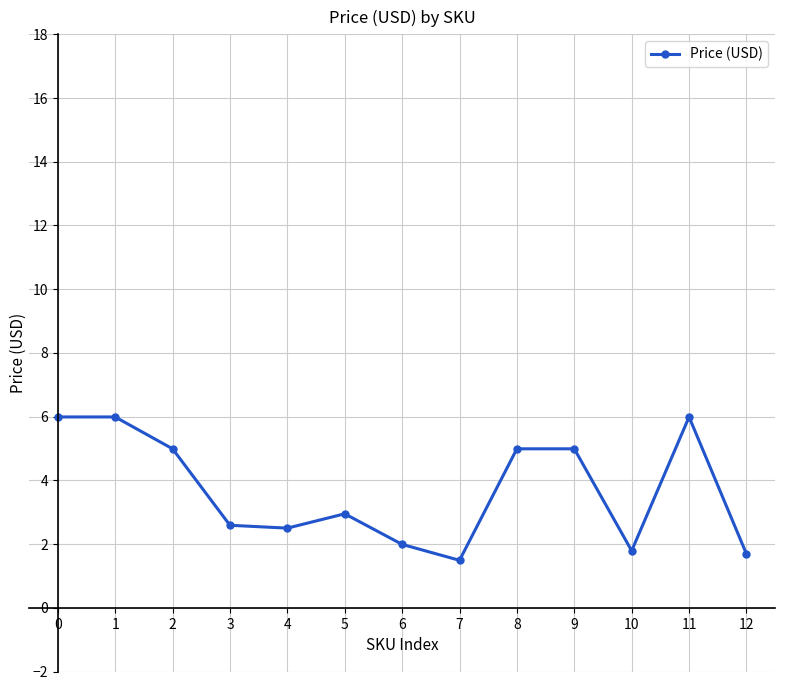

Reading right to left, transcribe all the data shown in this chart.

12=1.7	11=6.0	10=1.8	9=5.0	8=5.0	7=1.5	6=2.0	5=3.0	4=2.5	3=2.6	2=5.0	1=6.0	0=6.0